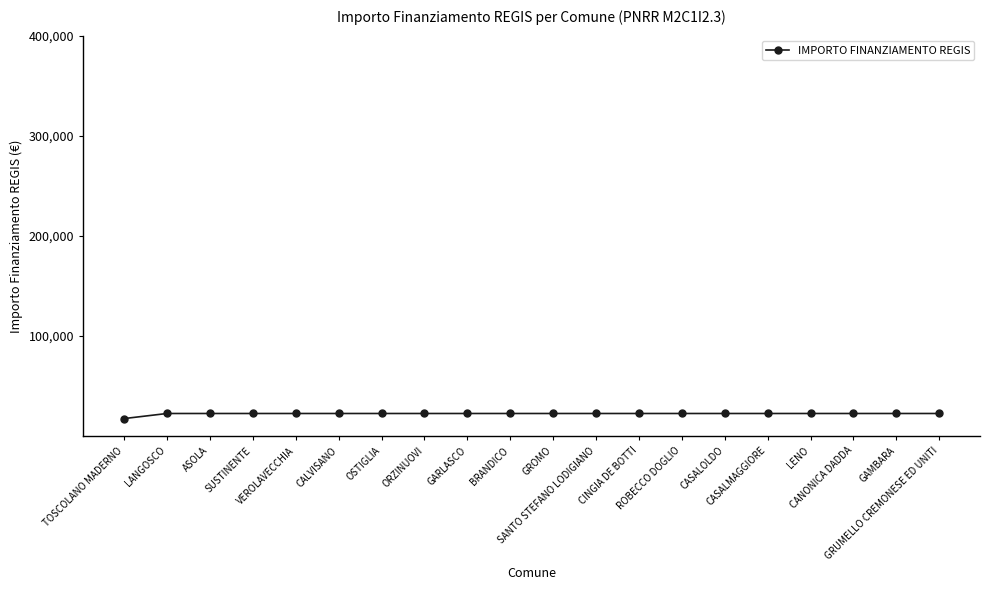

What is the minimum value shown in the chart?

17674.8